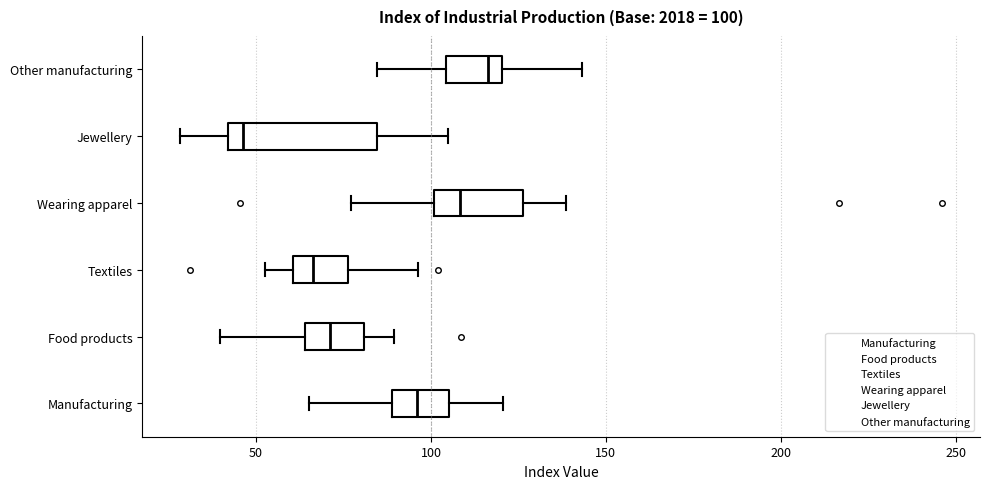

Comparing the boxes themselves (not the whiskers), which one is the widest?

Jewellery